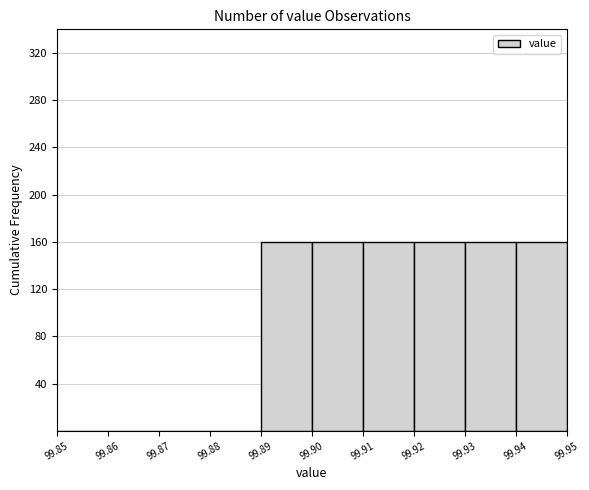

Reading left to right, transcribe this chart: for each bar, give the range it covers on the x-axis and its height. The values are not printed on the chart, so give them approximately, as read against the axis.

99.85 to 99.86: 0
99.86 to 99.87: 0
99.87 to 99.88: 0
99.88 to 99.89: 0
99.89 to 99.90: 160
99.90 to 99.91: 160
99.91 to 99.92: 160
99.92 to 99.93: 160
99.93 to 99.94: 160
99.94 to 99.95: 160